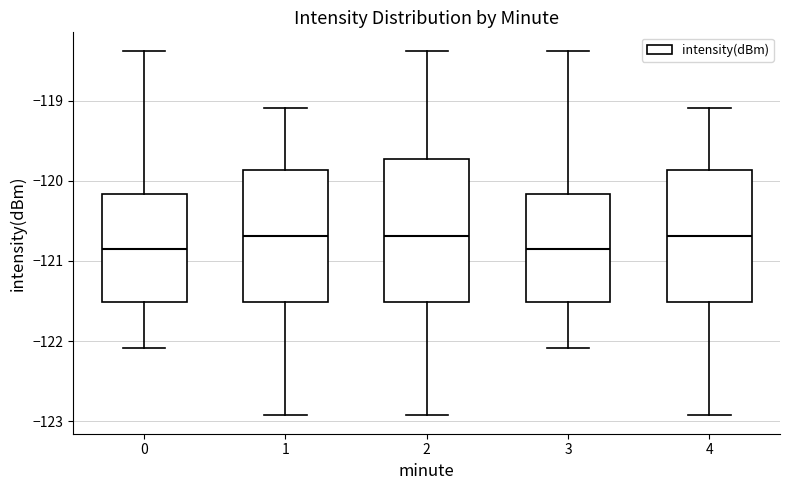

Which box is the tallest, from its lower edge to its upper edge?

2